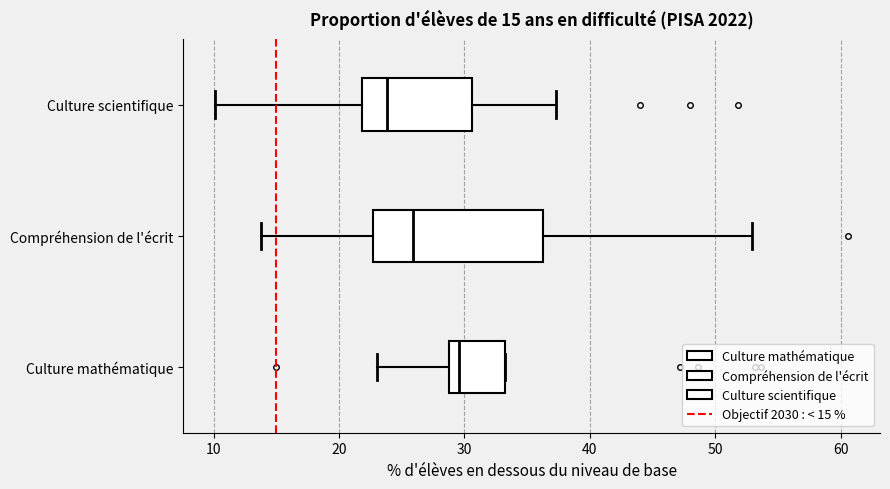

Which box is the widest, from its left edge to its right edge?

Compréhension de l'écrit